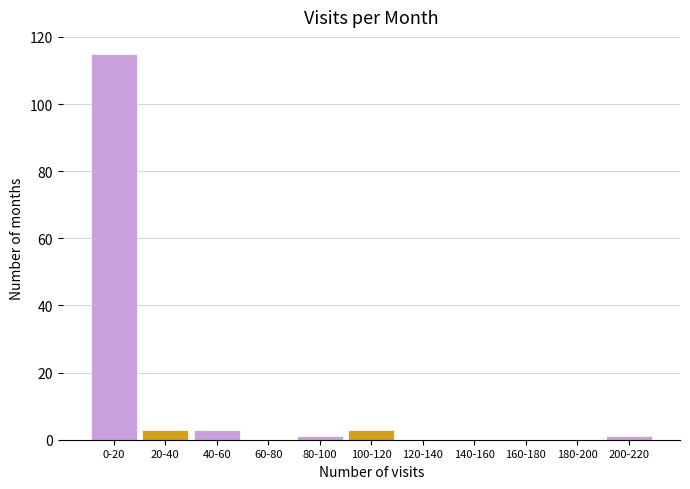

Reading left to right, extract all data points from this chart.

0-20=115	20-40=3	40-60=3	60-80=0	80-100=1	100-120=3	120-140=0	140-160=0	160-180=0	180-200=0	200-220=1